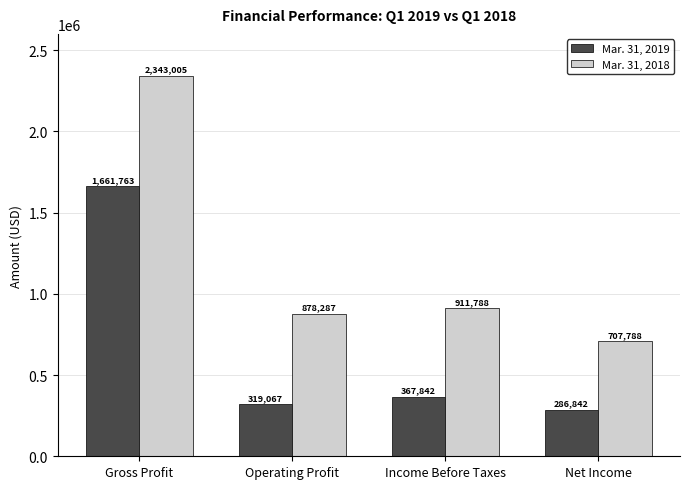

What are all the series names shown in the legend?

Mar. 31, 2019, Mar. 31, 2018